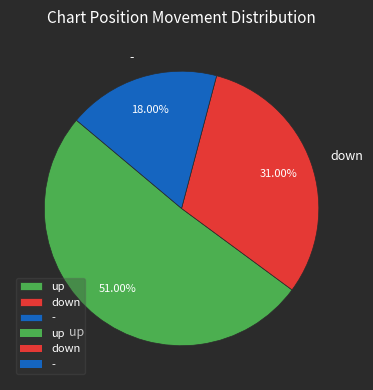

To the nearest percent, what portion does up represent?

51%